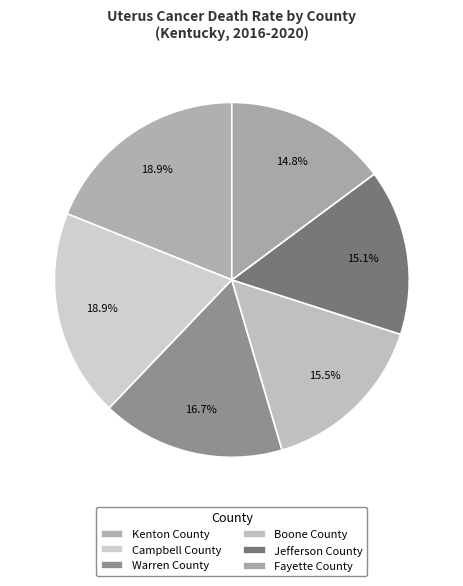

Which slice is the smallest?

Fayette County